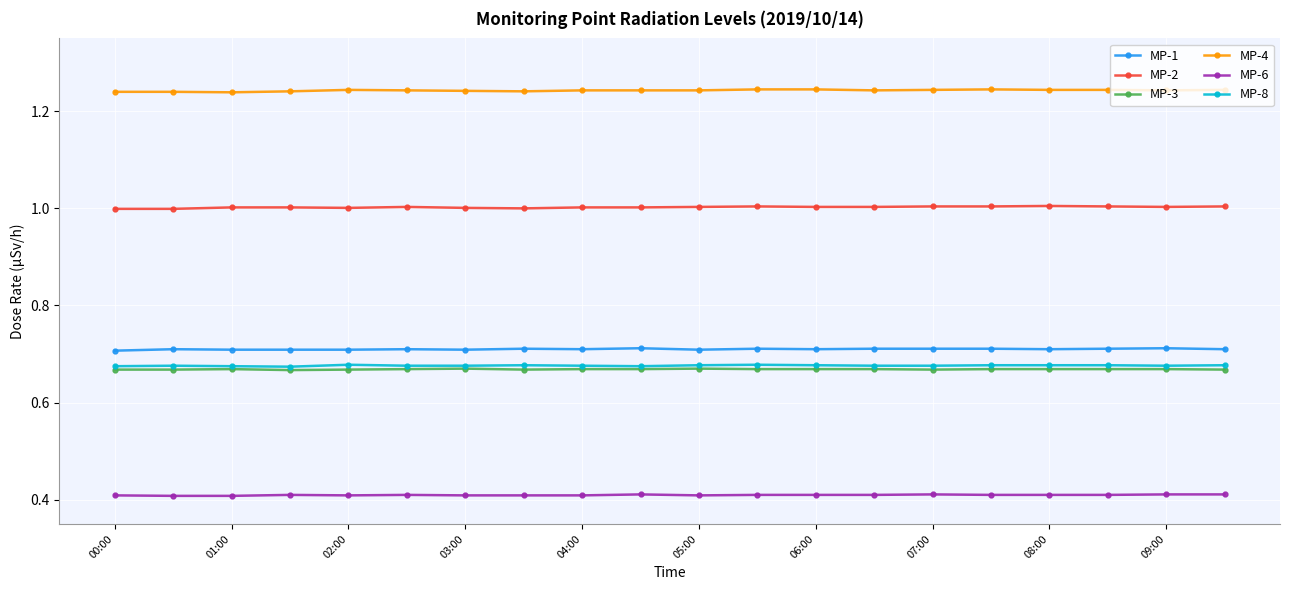

True or false: MP-6 has more than 1 interior local peaks.

True